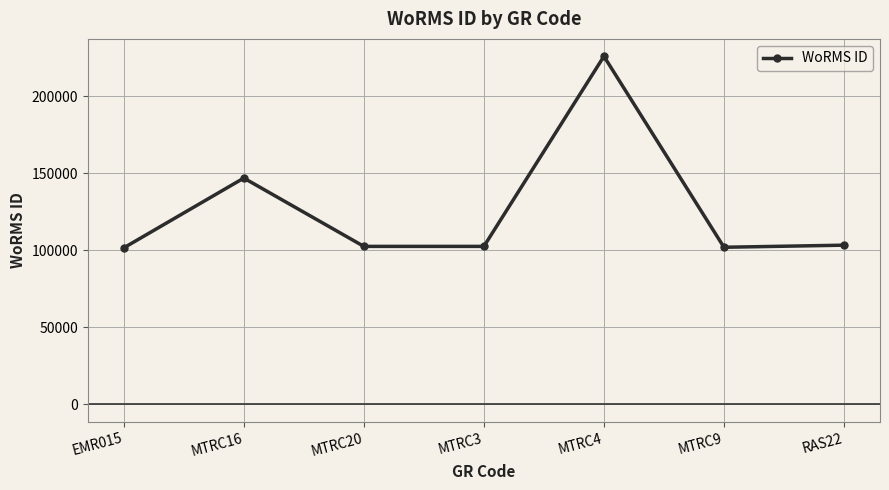

How many points are higher than both their immediate neighbors (excluding endpoints)?

2